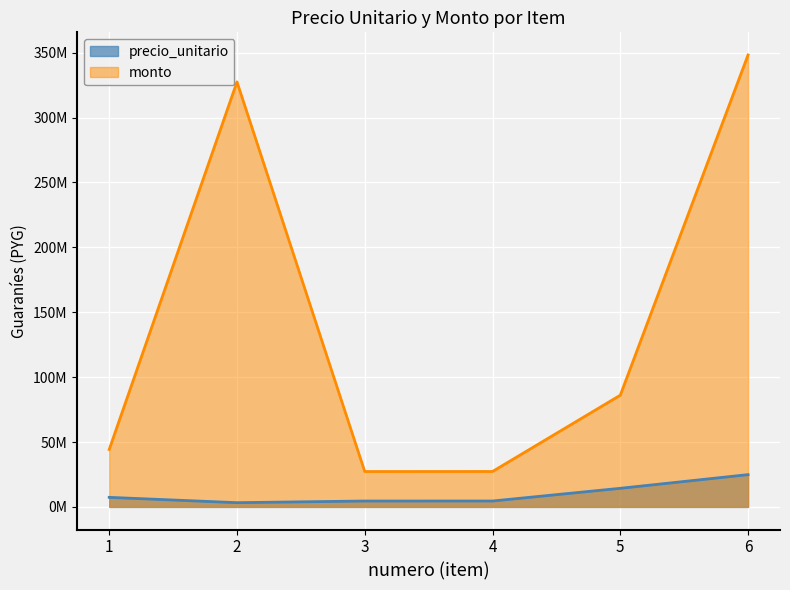

Reading right to left, list all the values displayed in this chart.

precio_unitario: 6=24875000	5=14345000	4=4550000	3=4545000	2=3275000	1=7375000
monto: 6=348250000	5=86070000	4=27300000	3=27270000	2=327500000	1=44250000